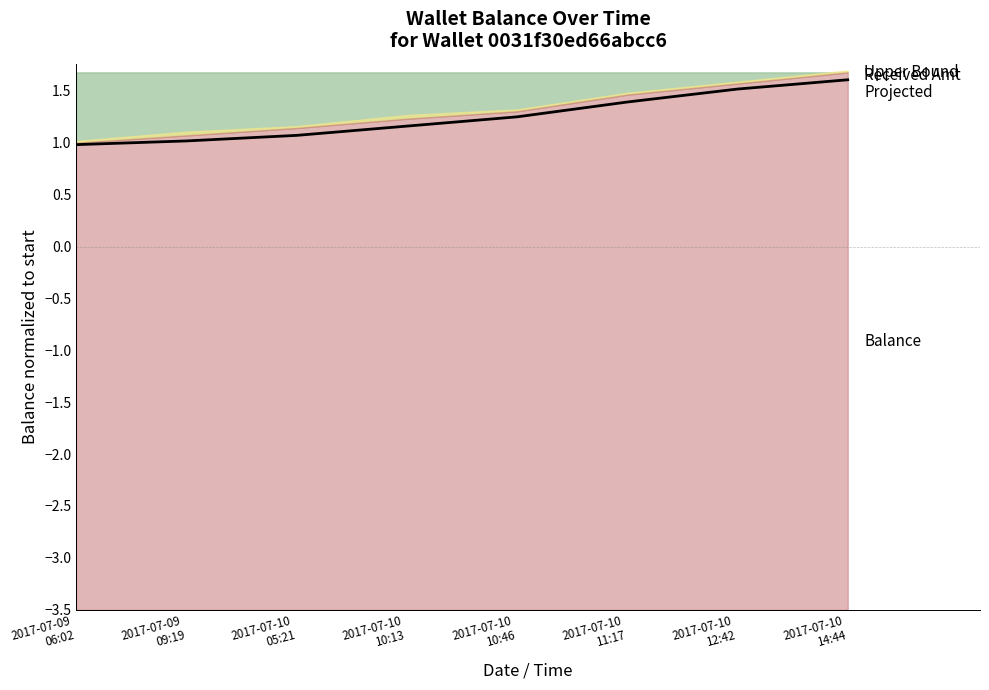

What is the difference between the second highest and second lowest values?

0.5